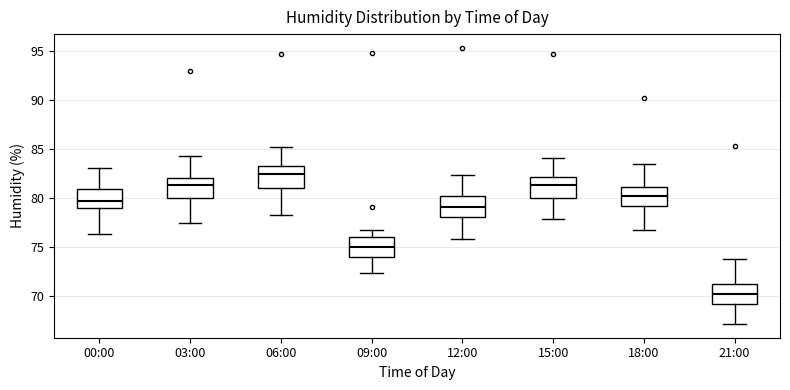

Which box's median line is the lowest?

21:00